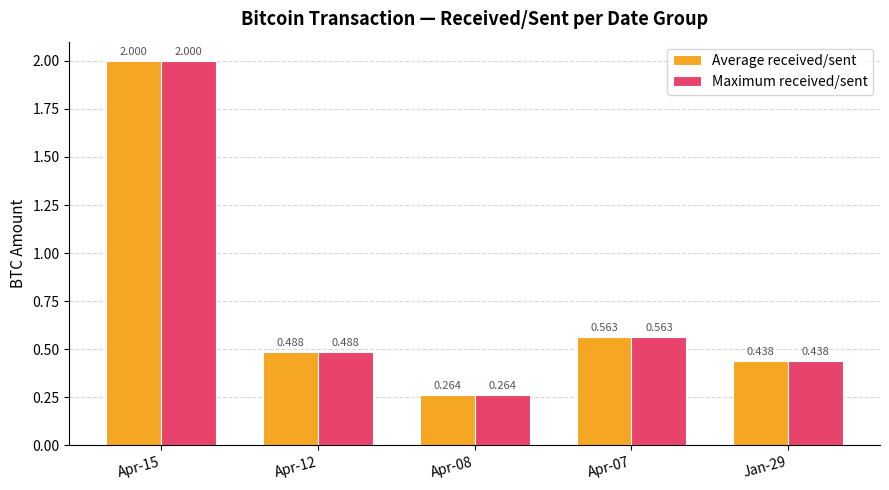

True or false: Average received/sent has a value of 0.1 at Apr-08.

False